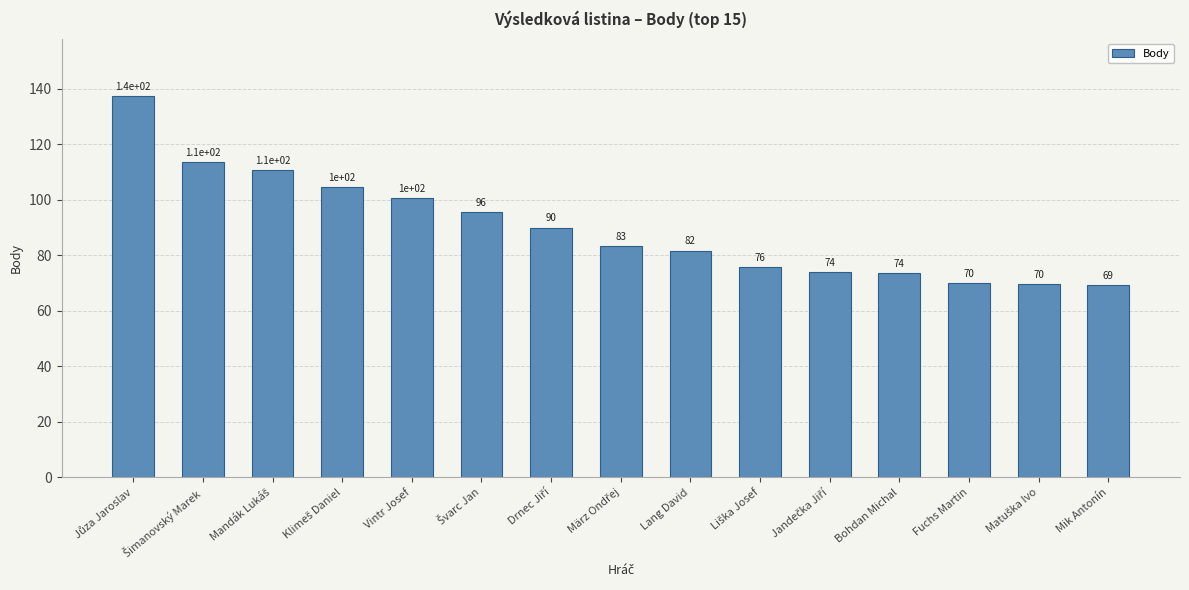

What is the greatest value displayed?

137.5